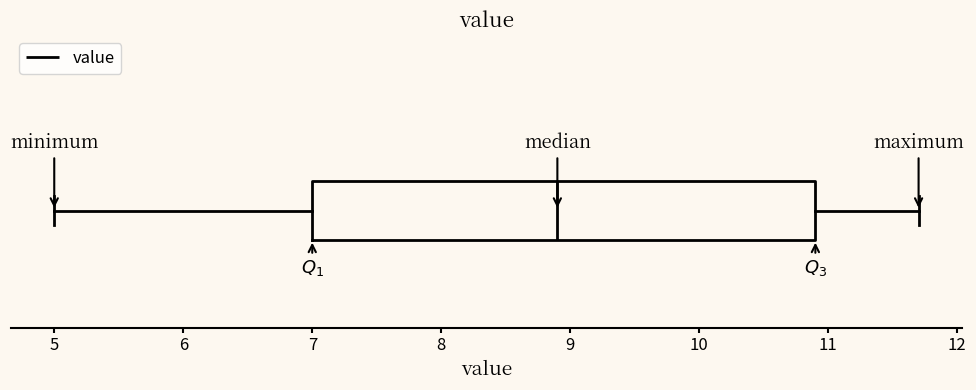

Read this box plot against the x-axis: the position of the median line, the range covered by the box, and the ends of both whiskers. The values are not printed on the chart, so give them approximately, as read against the axis.

median 8.9, box 7.0 to 10.9, whiskers 5.0 to 11.7